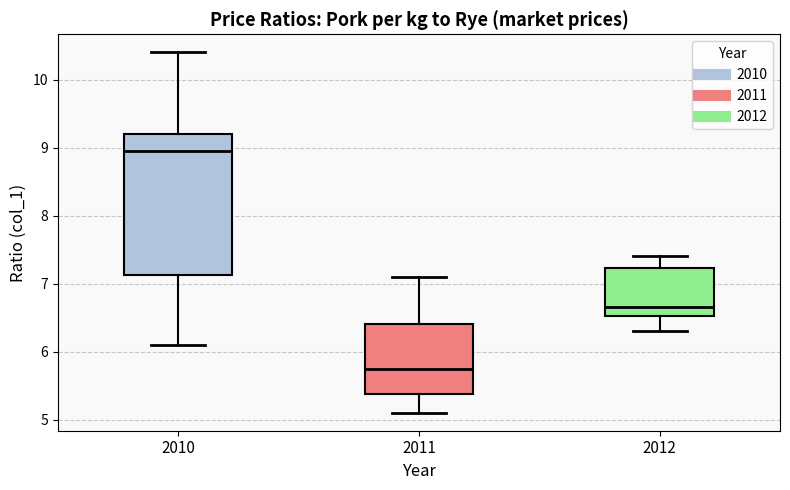

Which box has the lowest median line?

2011